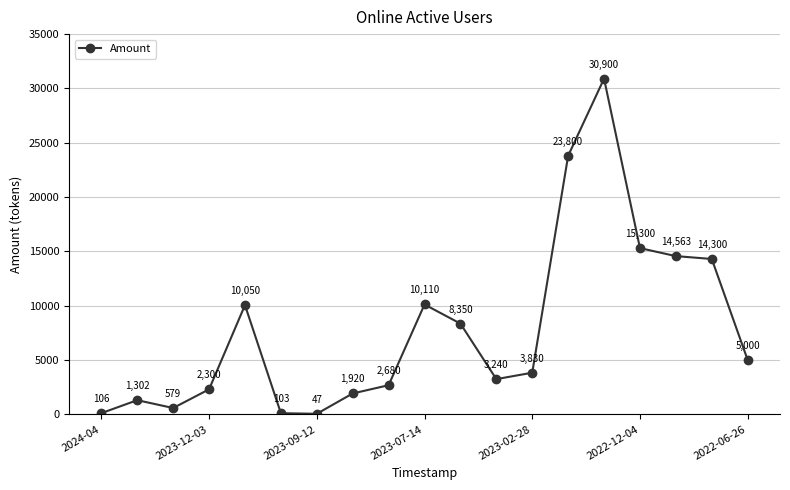

How many distinct data groups are displayed?

1